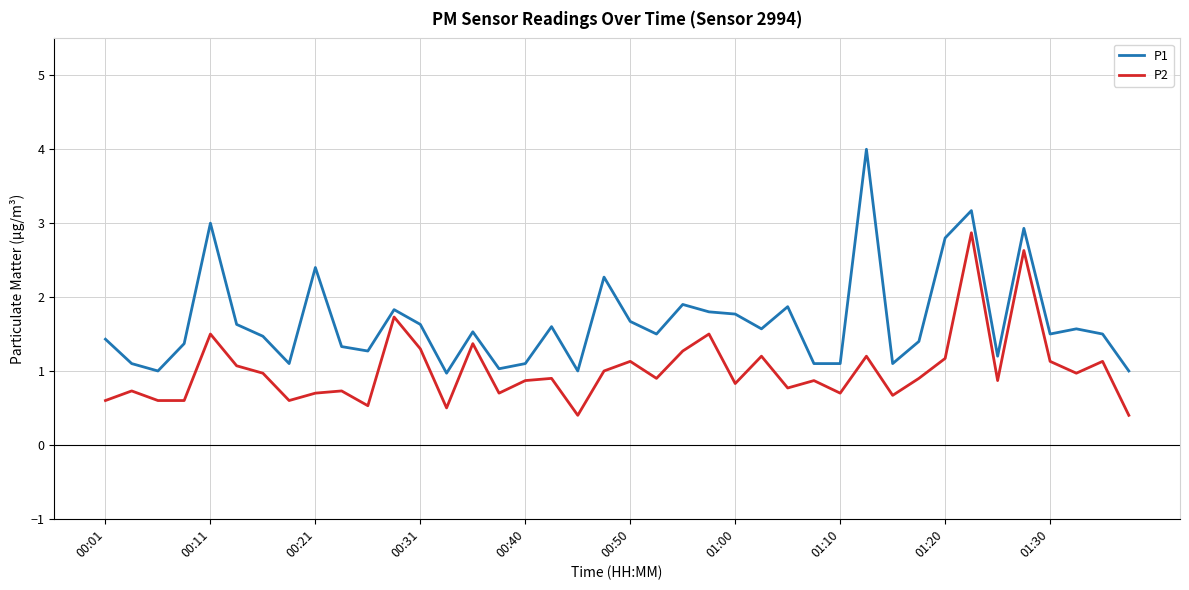

Reading left to right, list all the values displayed in this chart.

P1: 1.4	1.1	1.0	1.4	3.0	1.6	1.5	1.1	2.4	1.3	1.3	1.8	1.6	1.0	1.5	1.0	1.1	1.6	1.0	2.3	1.7	1.5	1.9	1.8	1.8	1.6	1.9	1.1	1.1	4.0	1.1	1.4	2.8	3.2	1.2	2.9	1.5	1.6	1.5	1.0
P2: 0.6	0.7	0.6	0.6	1.5	1.1	1.0	0.6	0.7	0.7	0.5	1.7	1.3	0.5	1.4	0.7	0.9	0.9	0.4	1.0	1.1	0.9	1.3	1.5	0.8	1.2	0.8	0.9	0.7	1.2	0.7	0.9	1.2	2.9	0.9	2.6	1.1	1.0	1.1	0.4